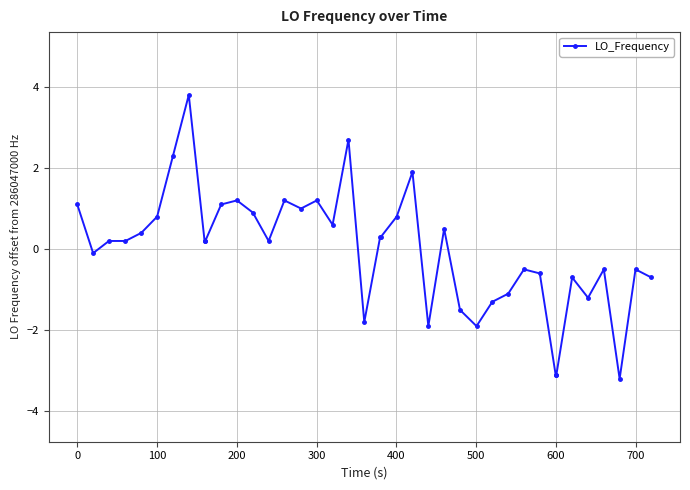

What is the smallest value displayed?

-3.2